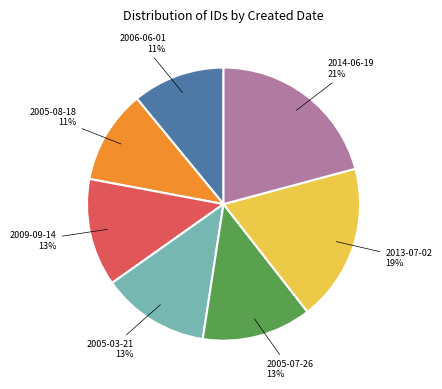

Between 2005-07-26 and 2013-07-02, which is larger?

2013-07-02